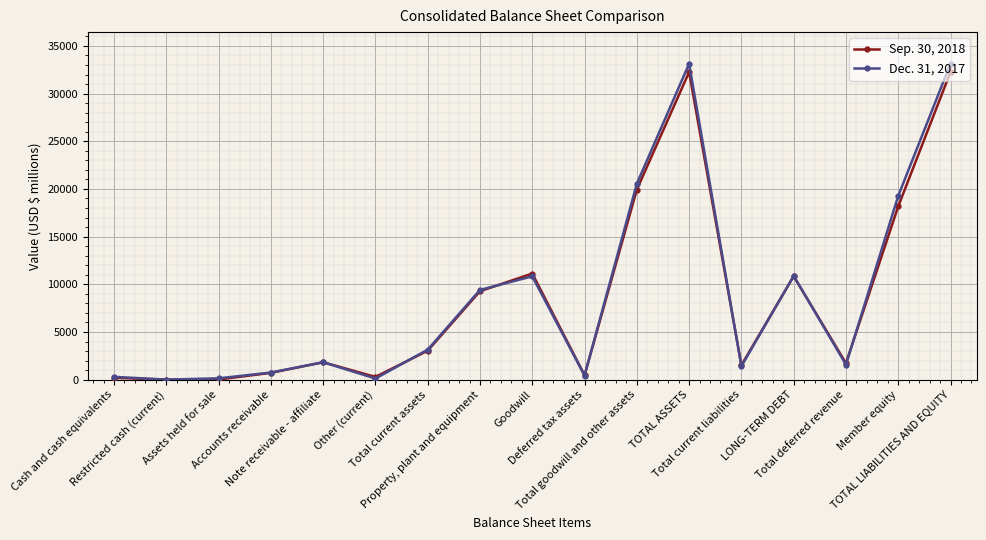

What is the spread (max minus min) of values at Total current liabilities?

110